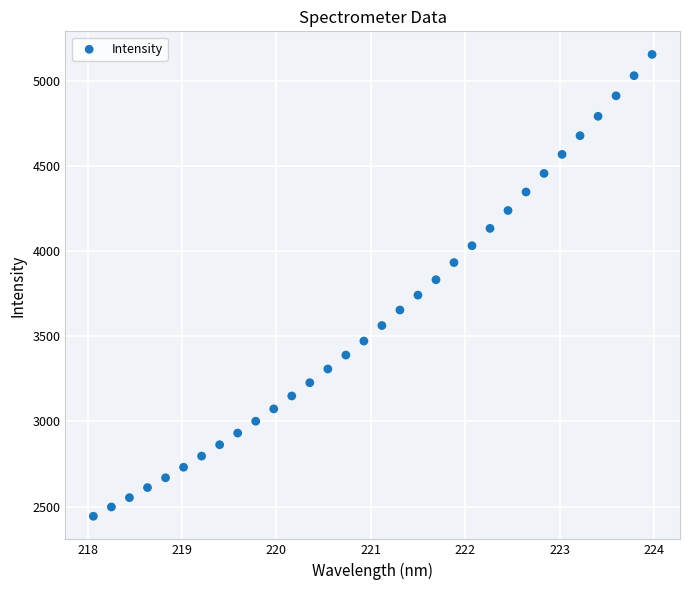

What is the range of Y values (max minus min)?

2711.4